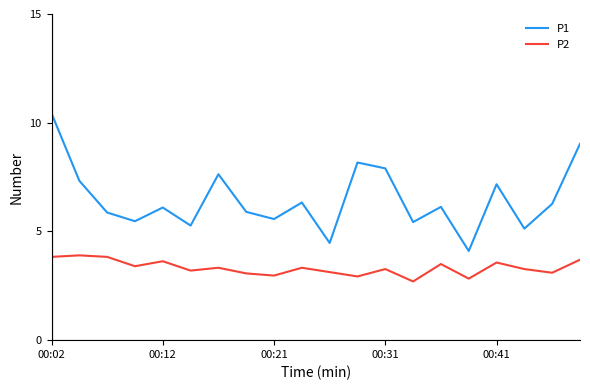

Which series has the largest range (max minus min)?

P1